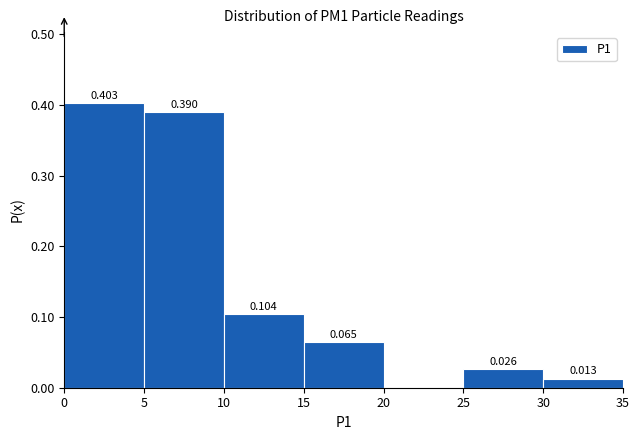

Over which range of the x-axis is the bar tallest?

0 to 5